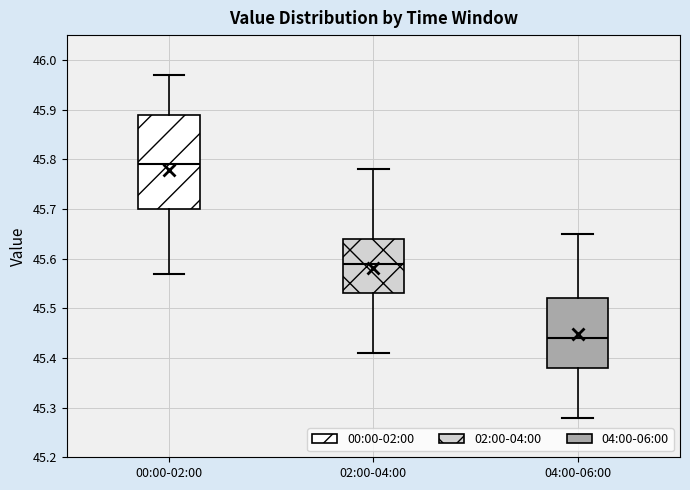

Reading left to right, transcribe this box plot: for each box, give where its median line is, the range the box spans, and where its two whiskers end, as read against the y-axis. The values are not printed on the chart, so give them approximately, as read against the axis.

00:00-02:00: median 45.79, box 45.70 to 45.89, whiskers 45.57 to 45.97
02:00-04:00: median 45.59, box 45.53 to 45.64, whiskers 45.41 to 45.78
04:00-06:00: median 45.44, box 45.38 to 45.52, whiskers 45.28 to 45.65